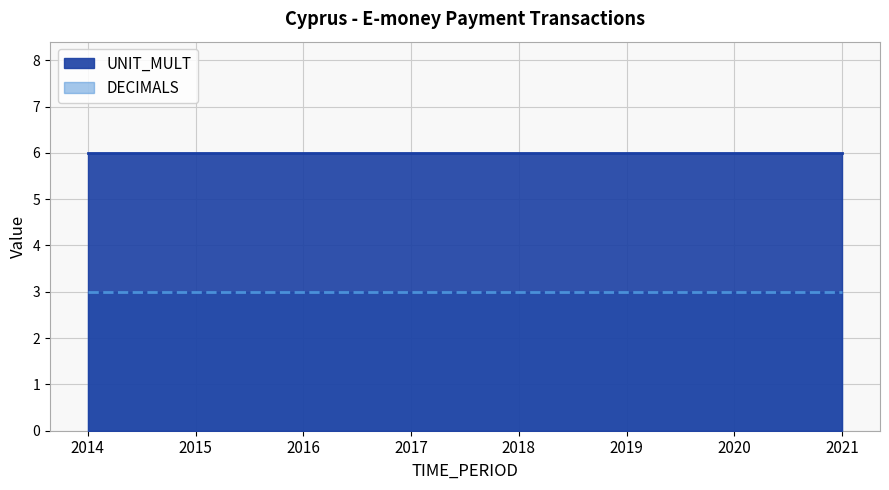

True or false: UNIT_MULT and DECIMALS cross at least once.

False